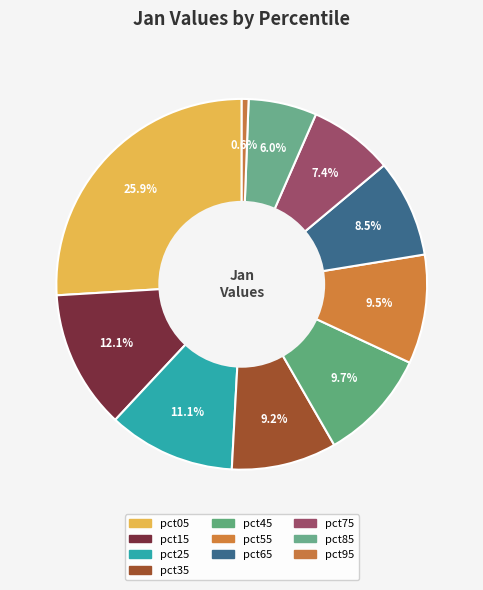

Approximately how many times larger is the value at pct15 compared to pct75?

1.6